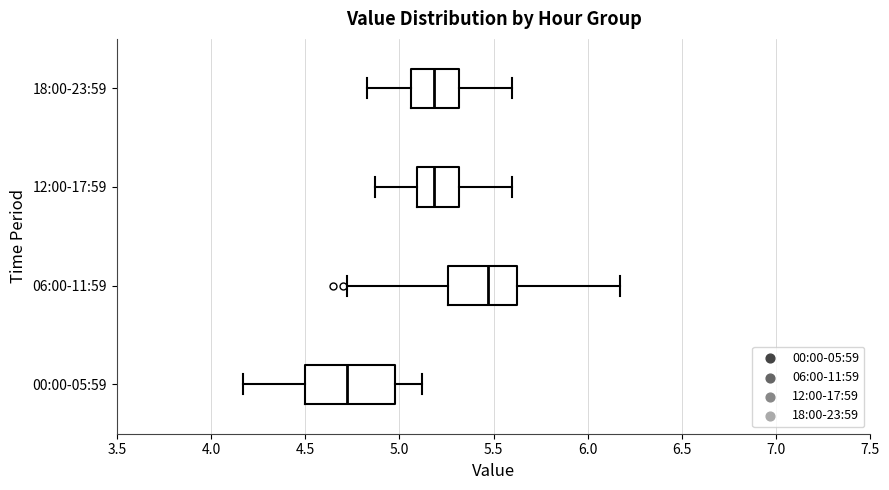

Which box is the widest, from its left edge to its right edge?

00:00-05:59